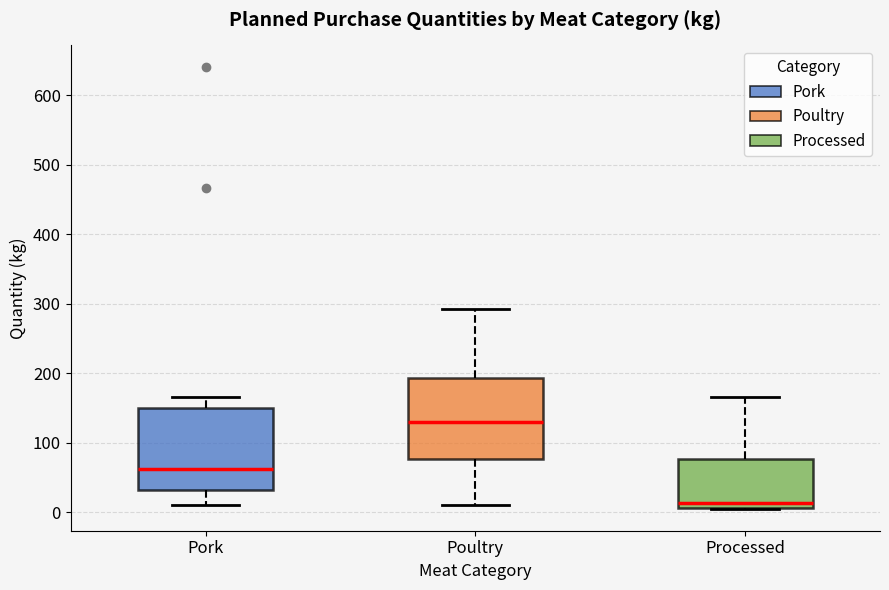

Which box has the highest median line?

Poultry